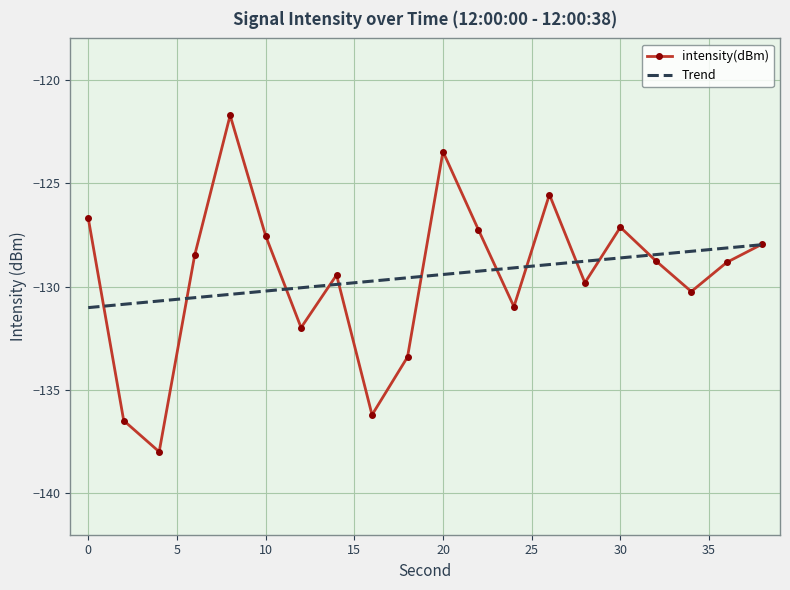

Reading left to right, what are all the values shown in this chart?

0=-126.7	2=-136.5	4=-138.0	6=-128.5	8=-121.7	10=-127.5	12=-132.0	14=-129.4	16=-136.2	18=-133.4	20=-123.5	22=-127.3	24=-131.0	26=-125.6	28=-129.8	30=-127.1	32=-128.8	34=-130.2	36=-128.8	38=-127.9